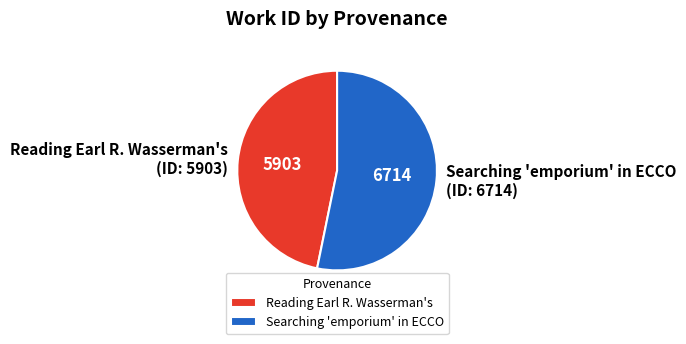

Is the sum of Reading Earl R. Wasserman's and Searching 'emporium' in ECCO greater than half?

Yes